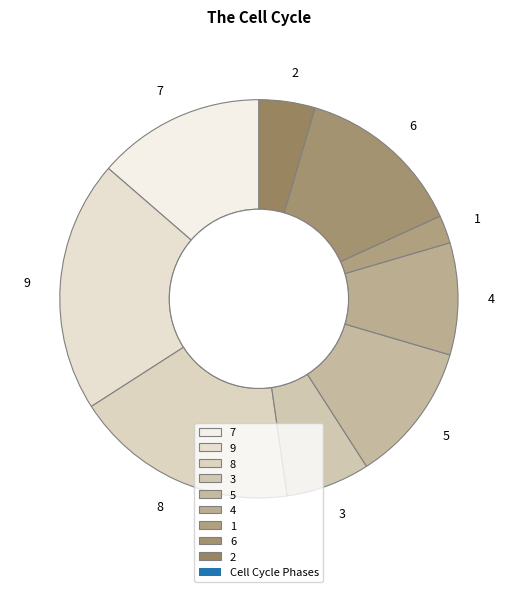

Between 1 and 5, which is larger?

5